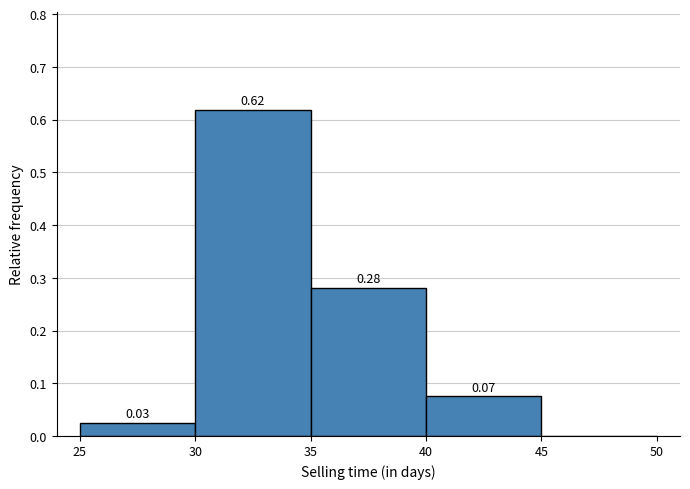

Which range on the x-axis has the tallest bar?

30 to 35